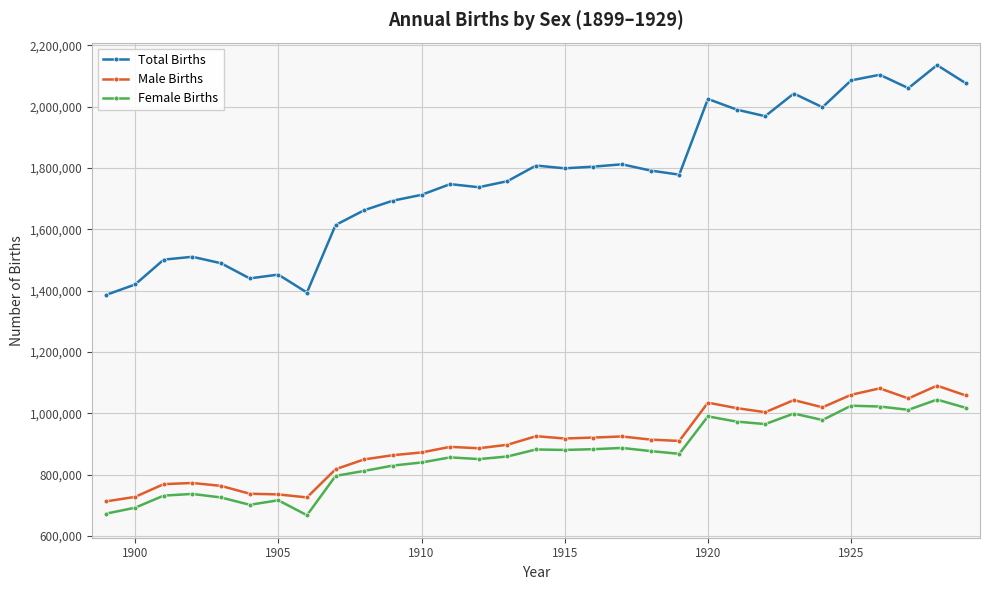

True or false: Male Births has more than 1 points higher than both neighbors.

True